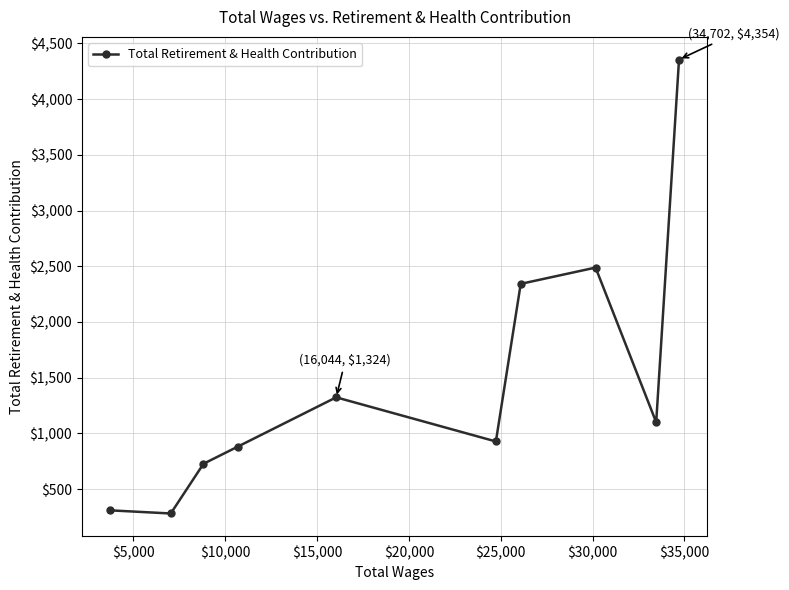

What is the maximum value shown in the chart?

4354